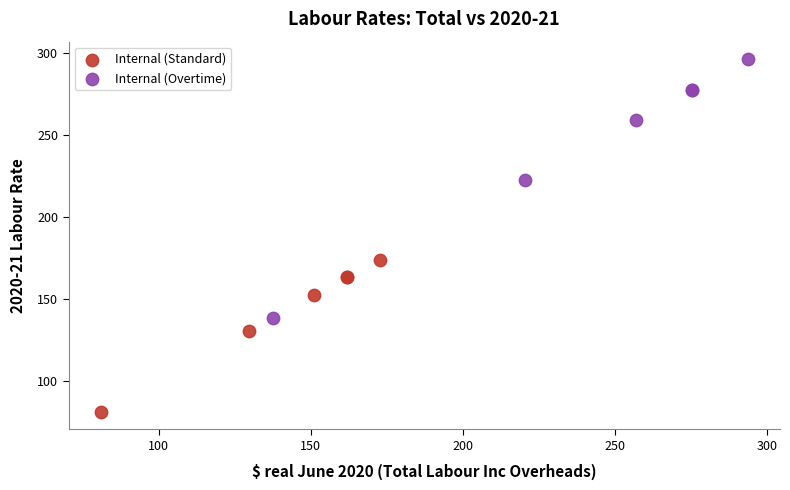

Which series reaches the minimum Y coordinate?

Internal (Standard)